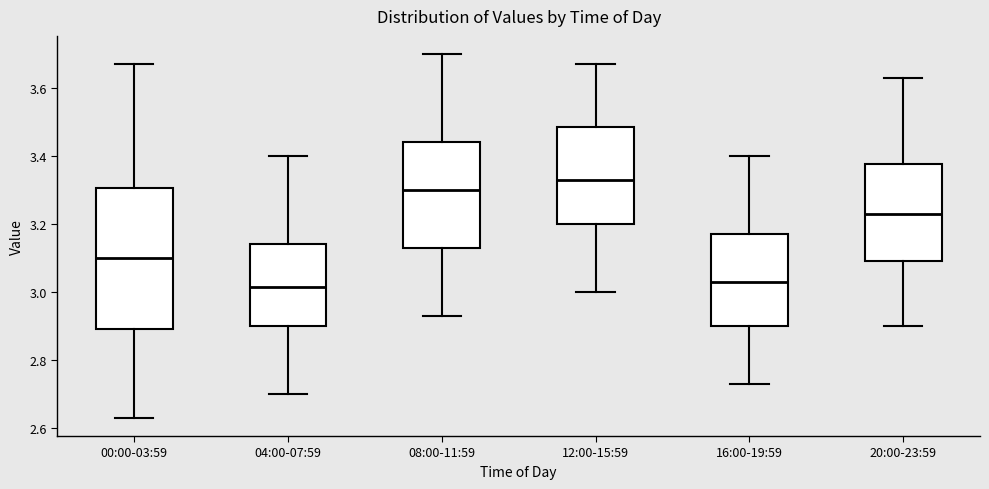

Where is the lower edge of the box for 12:00-15:59 on the y-axis? The values are not printed on the chart, so give them approximately, as read against the axis.

3.20